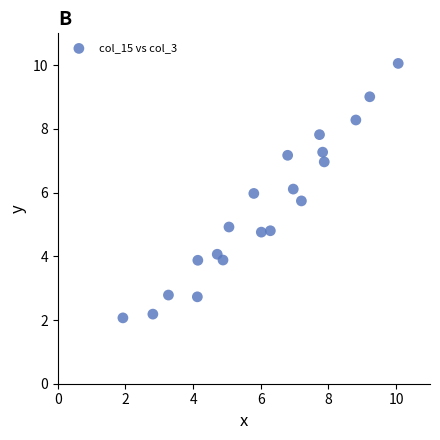

What is the range of Y values (max minus min)?

8.0